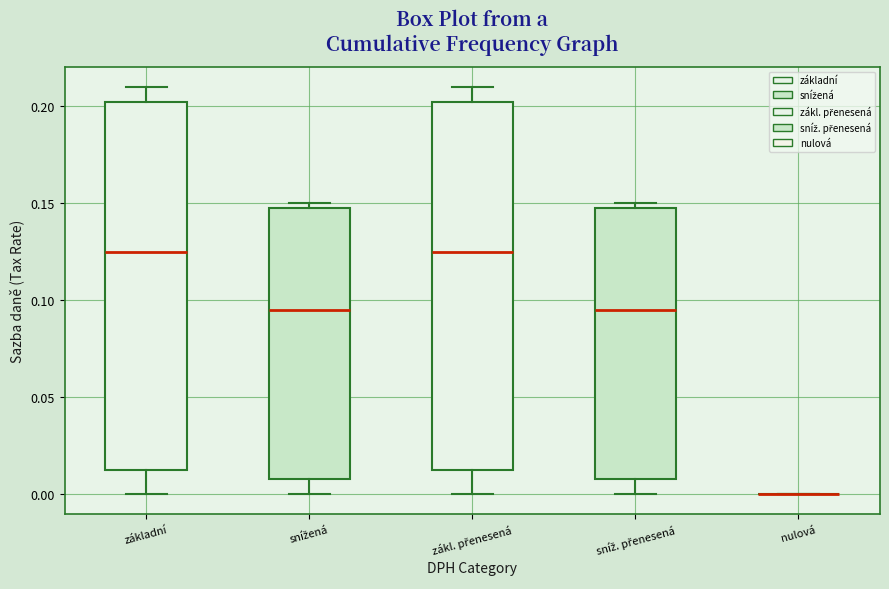

Reading left to right, transcribe this box plot: for each box, give where its median line is, the range the box spans, and where its two whiskers end, as read against the y-axis. The values are not printed on the chart, so give them approximately, as read against the axis.

základní: median 0.125, box 0.015 to 0.205, whiskers 0.000 to 0.210
snížená: median 0.095, box 0.010 to 0.150, whiskers 0.000 to 0.150 (just above the box's upper edge)
zákl. přenesená: median 0.125, box 0.015 to 0.205, whiskers 0.000 to 0.210
sníž. přenesená: median 0.095, box 0.010 to 0.150, whiskers 0.000 to 0.150 (just above the box's upper edge)
nulová: box collapsed to a line at 0.000, whiskers 0.000 to 0.000